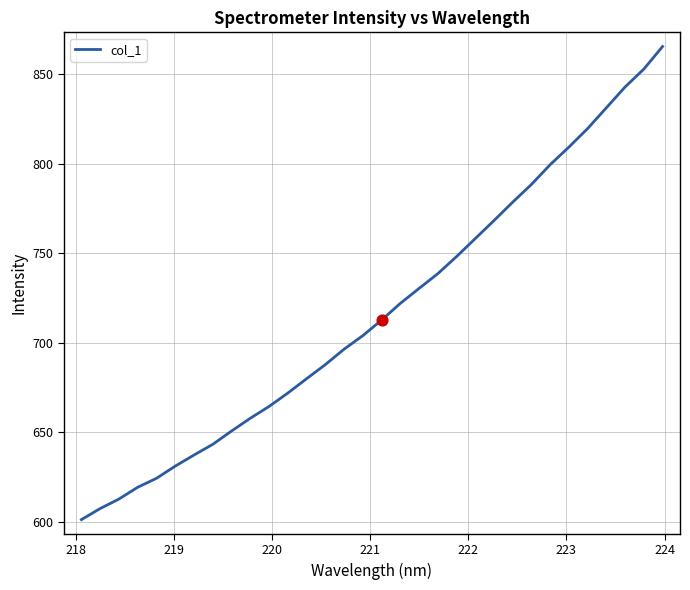

What is the difference between the maximum and minimum values?

264.2